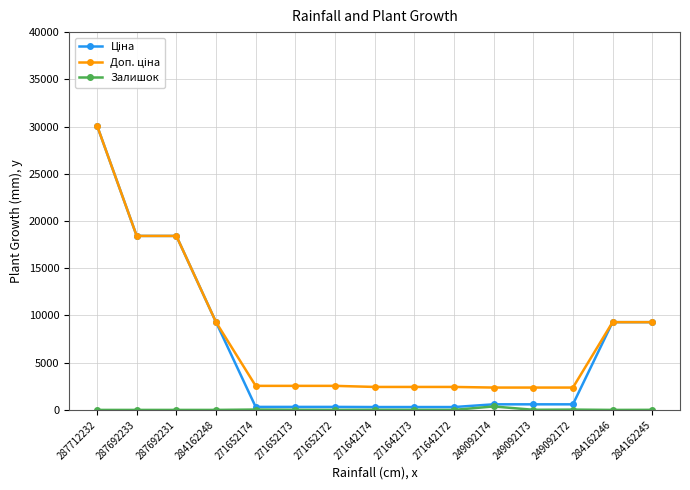

At how many categories does at least one series exceed 14000?

3